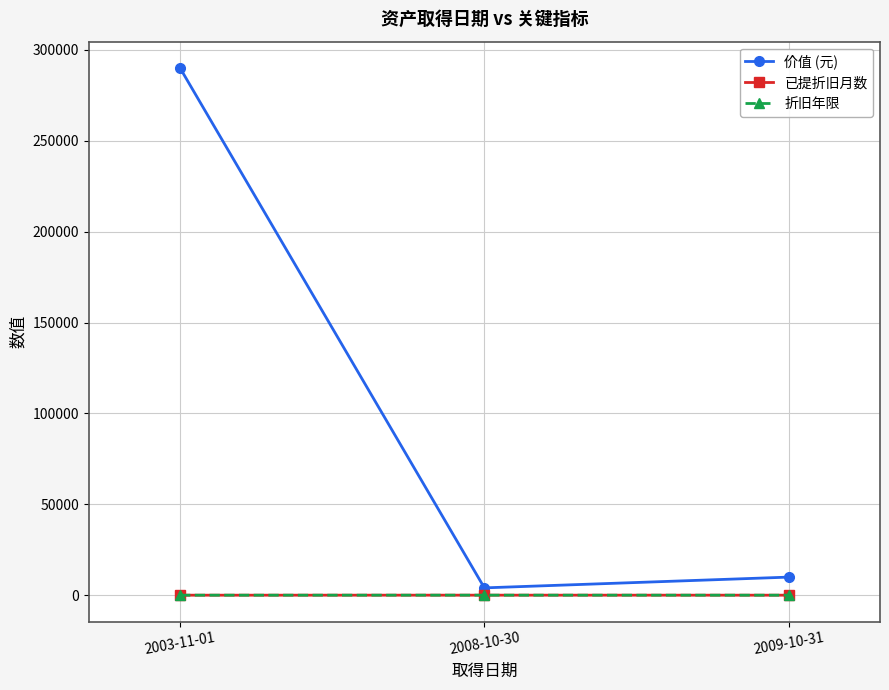

What is the minimum value for 价值 (元)?

4080